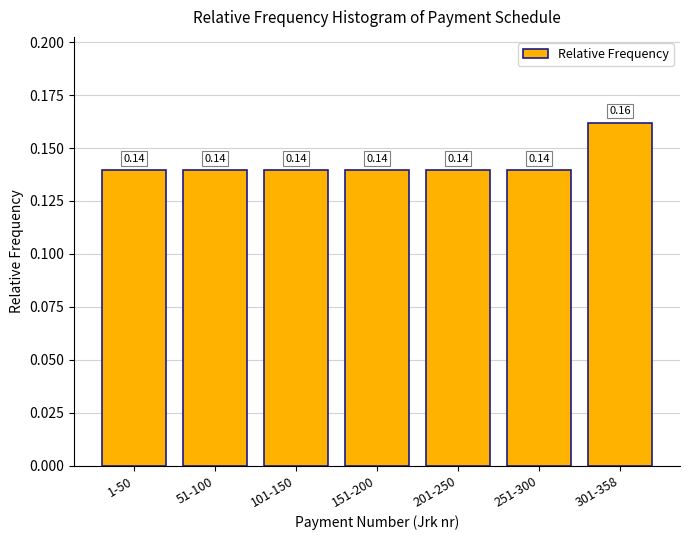

Between 301-358 and 51-100, which is larger?

301-358